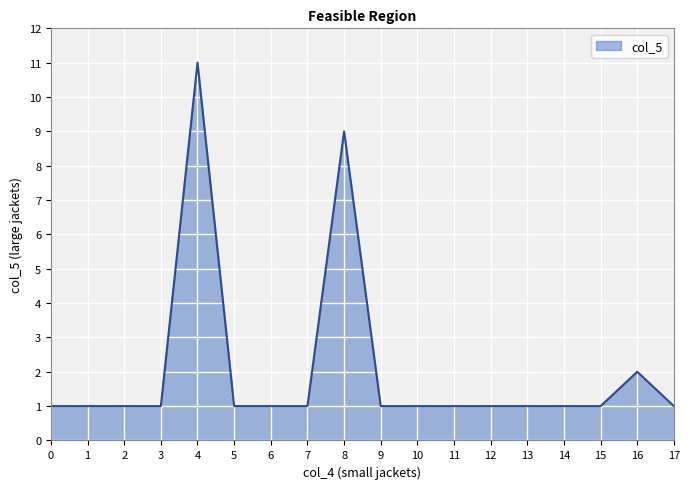

Reading left to right, list all the values displayed in this chart.

1	1	1	1	11	1	1	1	9	1	1	1	1	1	1	1	2	1